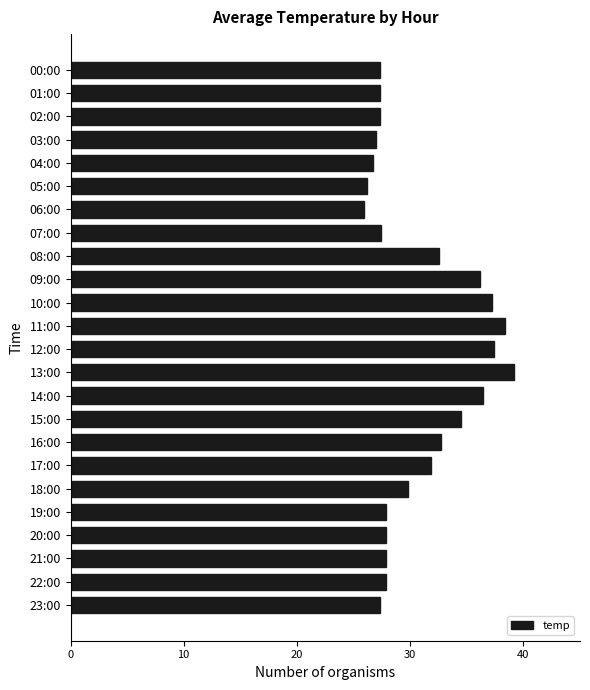

How many data points does each series have?

24